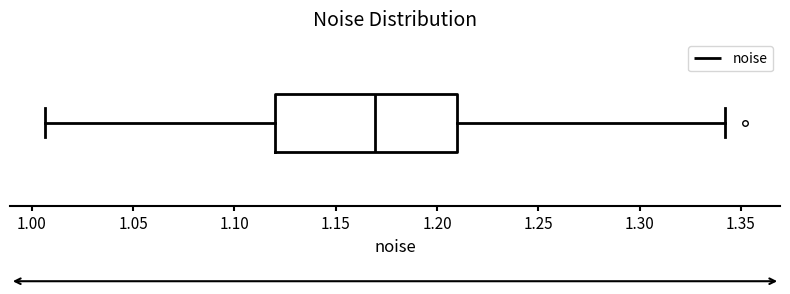

Where does the median line of the box sit on the x-axis? The values are not printed on the chart, so give them approximately, as read against the axis.

1.170